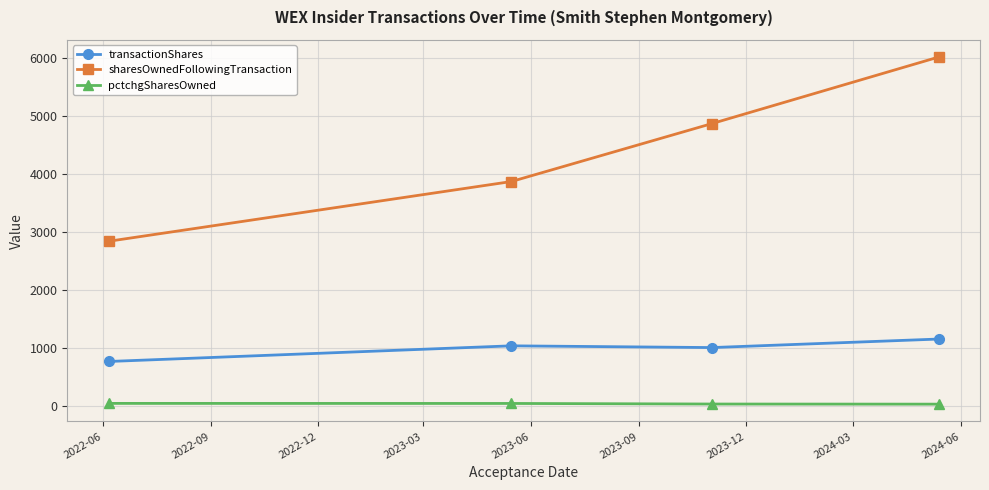

Which series has the largest total across all categories?

sharesOwnedFollowingTransaction